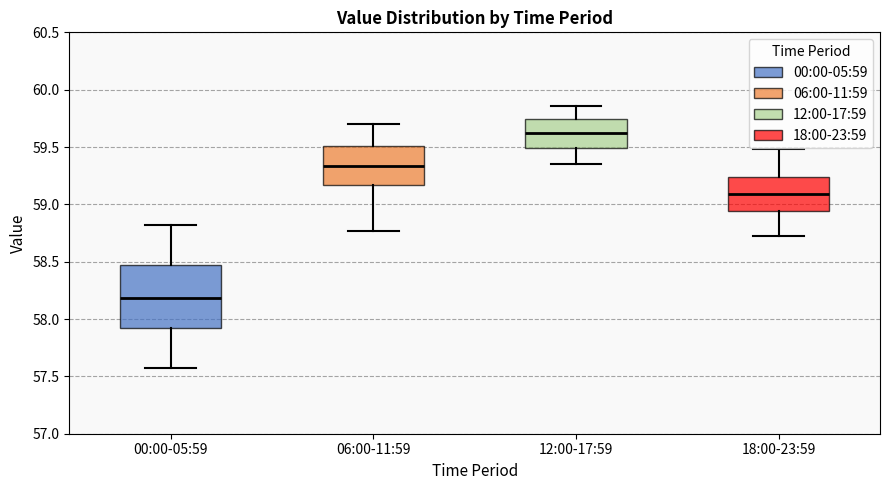

Which box is the tallest, from its lower edge to its upper edge?

00:00-05:59